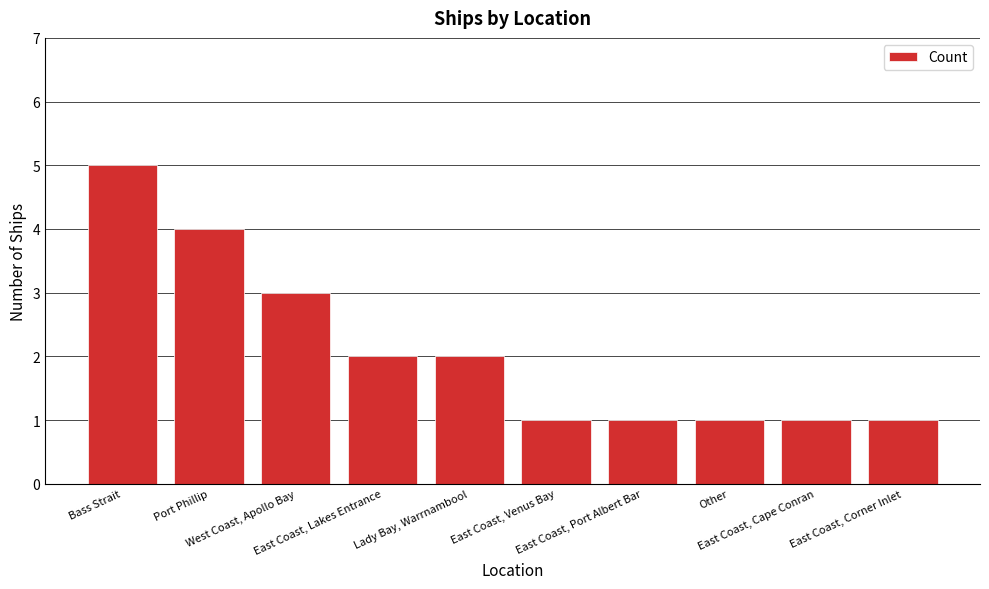

Which has a higher value, East Coast, Port Albert Bar or Port Phillip?

Port Phillip